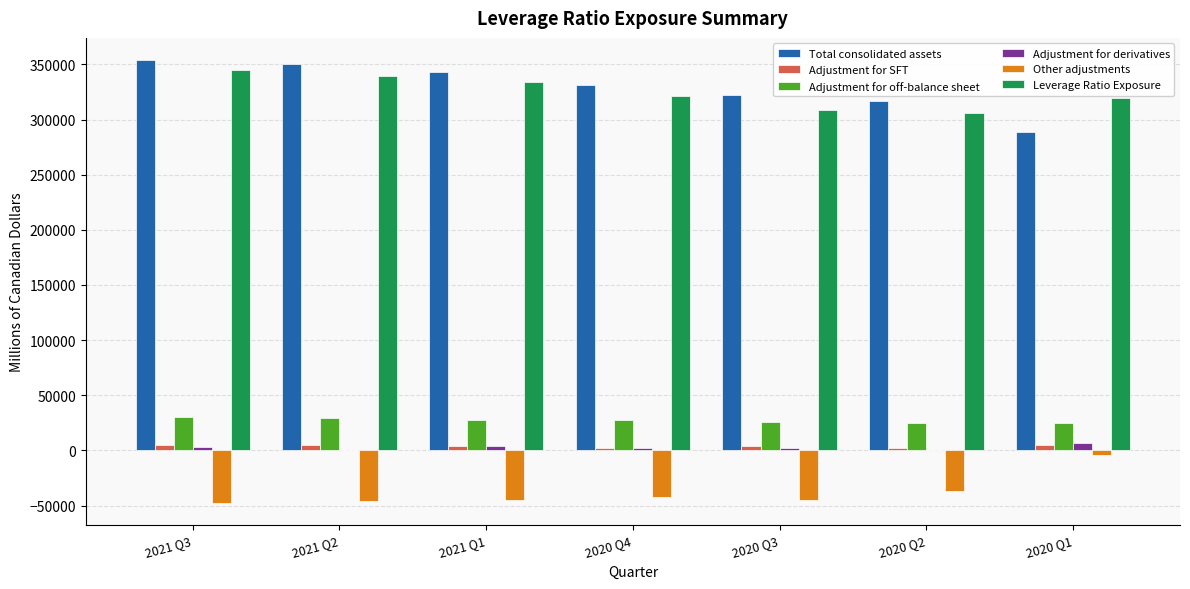

What is the average value of the Adjustment for SFT series?

3716